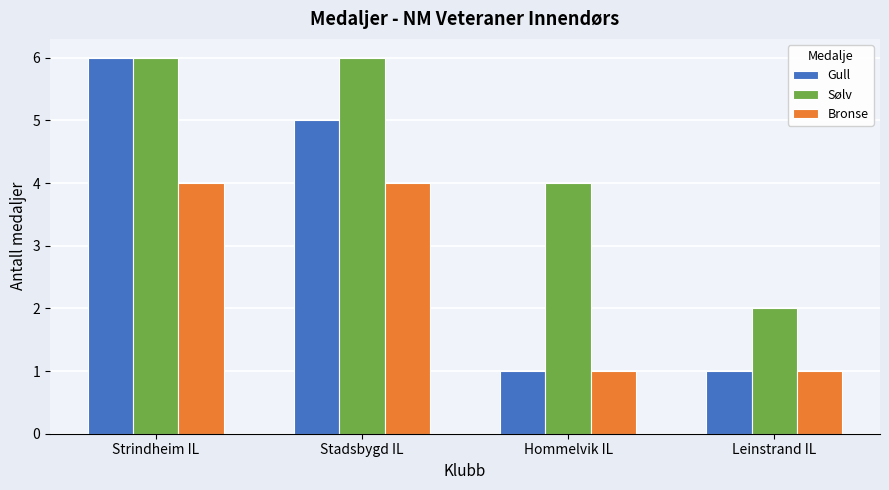

How many groups of bars are there?

4